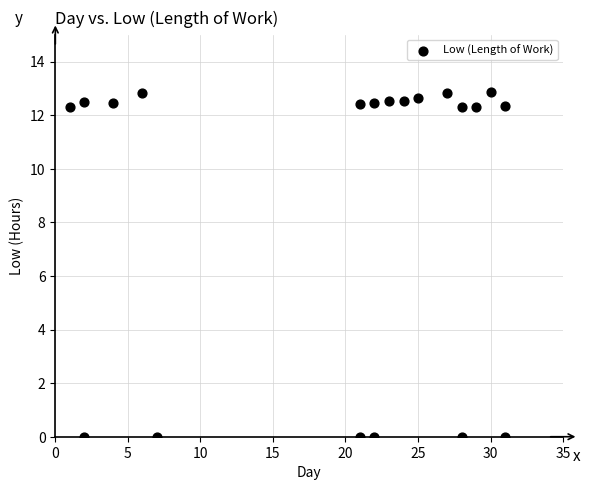

What is the range of X values (max minus min)?

30.0